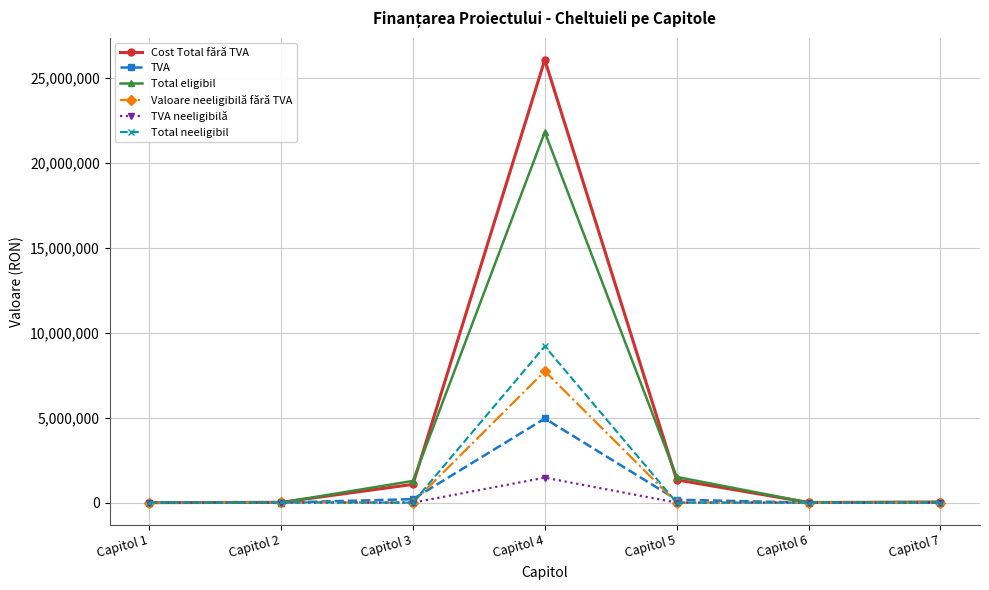

List the series in order of their peak value, lowest first.

TVA neeligibilă, TVA, Valoare neeligibilă fără TVA, Total neeligibil, Total eligibil, Cost Total fără TVA